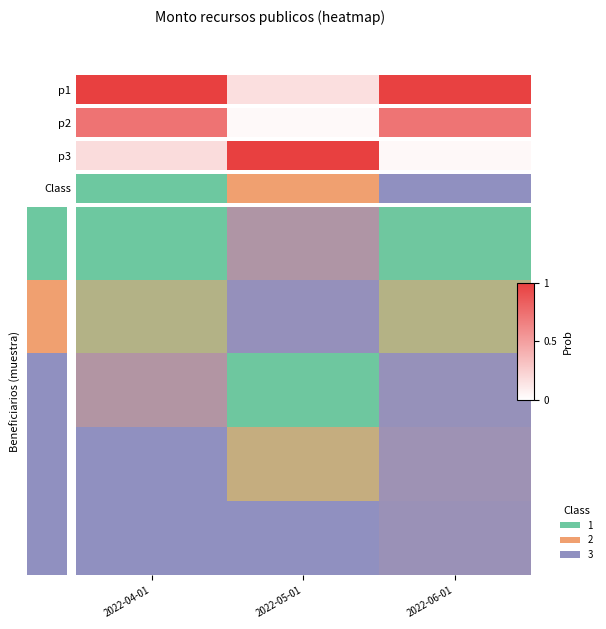

What is the total value across all series at 2022-04-01?

1.9